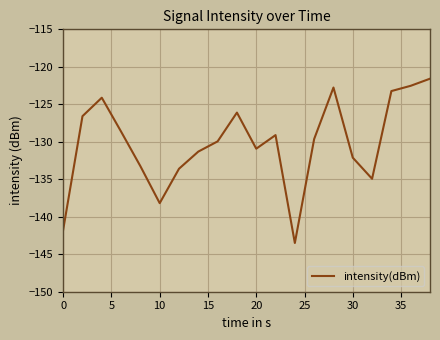

What is the smallest value displayed?

-143.5